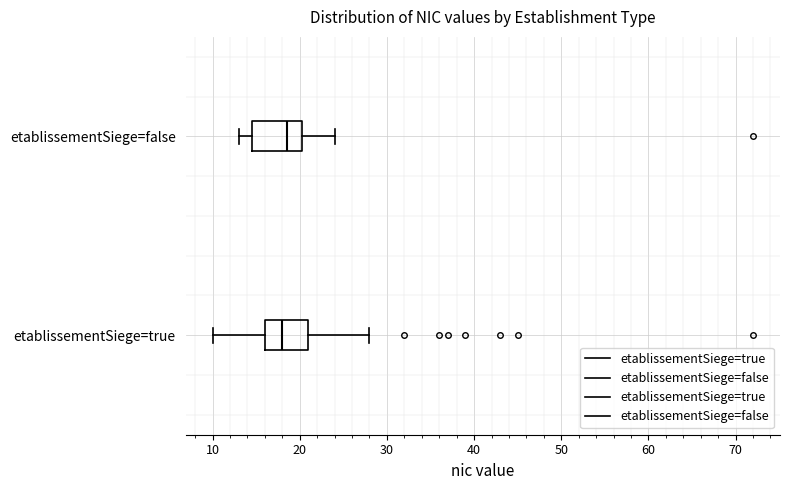

Reading bottom to top, read every box against the x-axis: the position of its median line, the range the box covers, and the ends of its whiskers. The values are not printed on the chart, so give them approximately, as read against the axis.

etablissementSiege=true: median 18, box 16 to 21, whiskers 10 to 28
etablissementSiege=false: median 19, box 15 to 20, whiskers 13 to 24